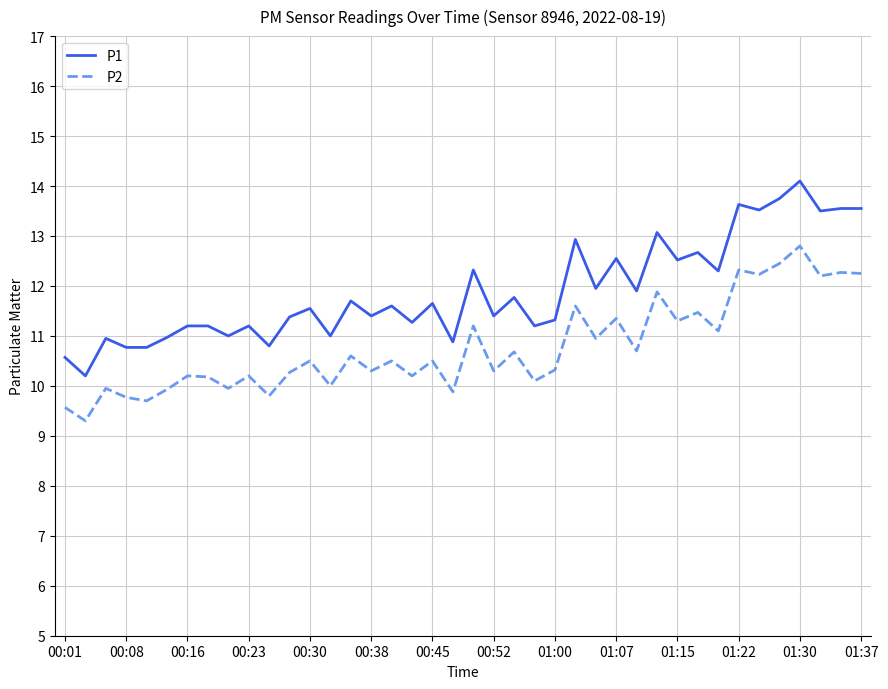

What is the greatest value displayed?

14.1